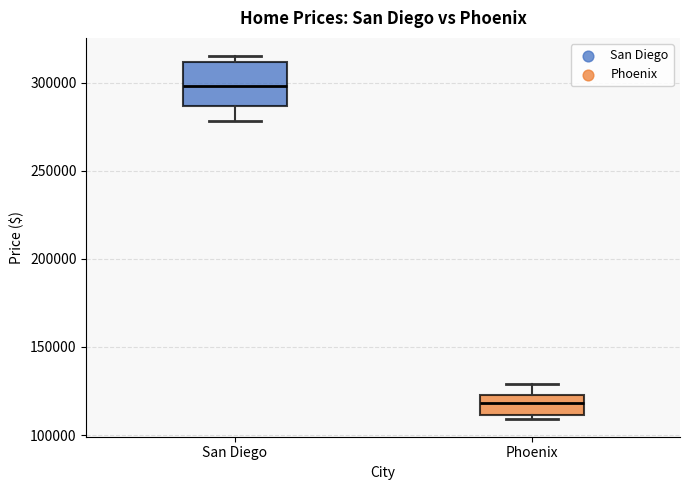

Which box is the tallest, from its lower edge to its upper edge?

San Diego